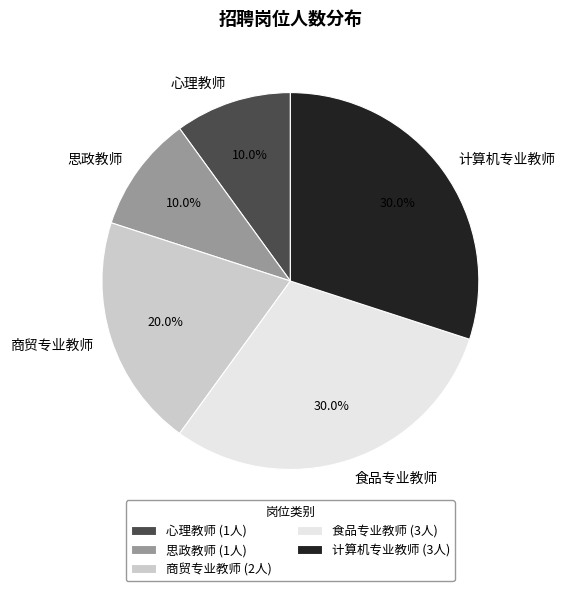

What percentage is the 食品专业教师 slice, to the nearest percent?

30%